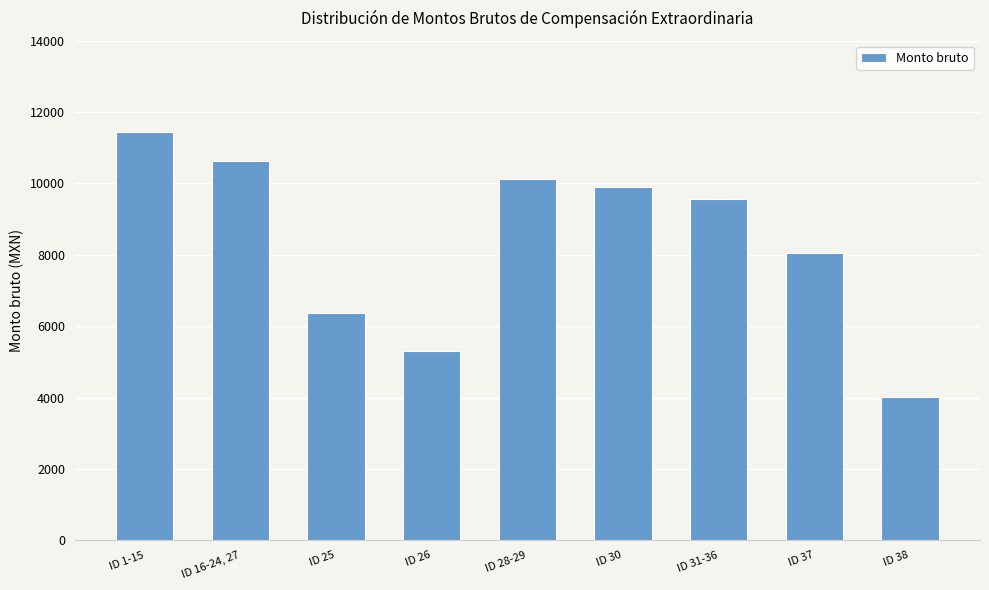

Reading right to left, transcribe all the data shown in this chart.

4028.4	8056.7	9560.2	9899.5	10120.4	5313.2	6375.8	10626.4	11447.8